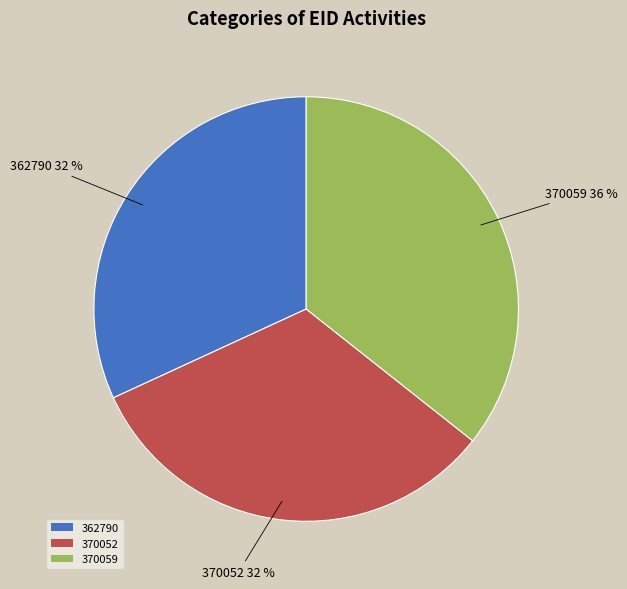

Is 362790 the majority of the pie?

No